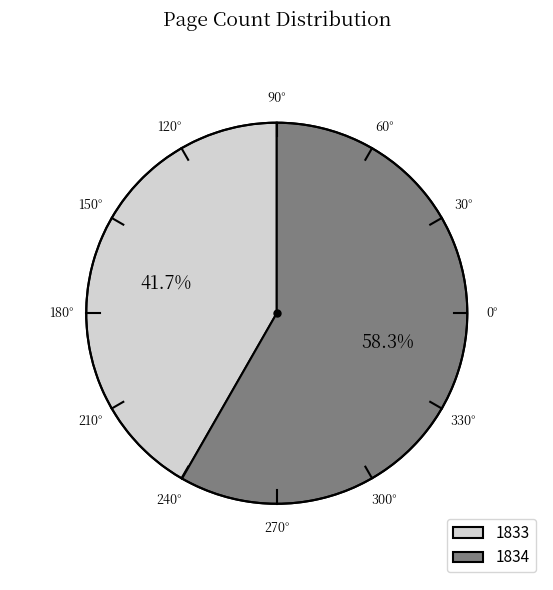

Approximately how many times larger is the value at 1833 compared to 1834?

0.7